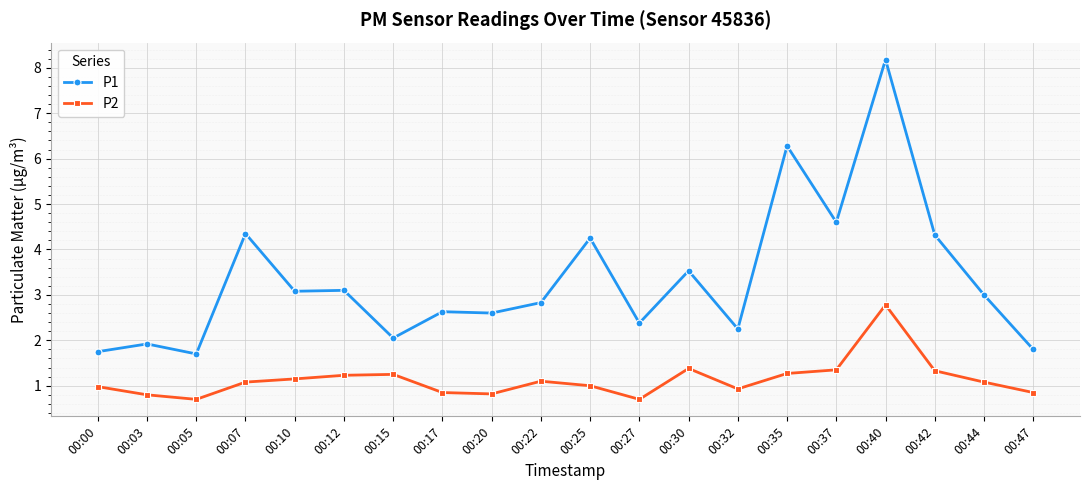

Which series has the largest range (max minus min)?

P1